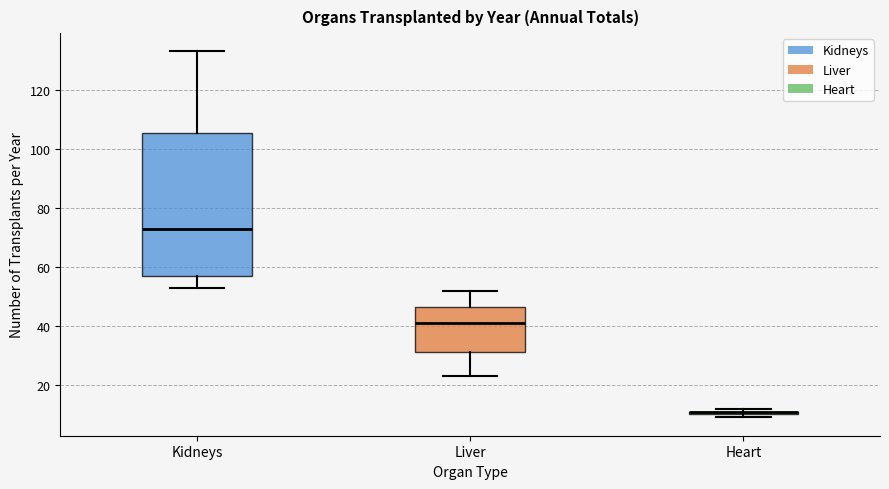

Where is the upper edge of the box for Heart on the y-axis? The values are not printed on the chart, so give them approximately, as read against the axis.

12